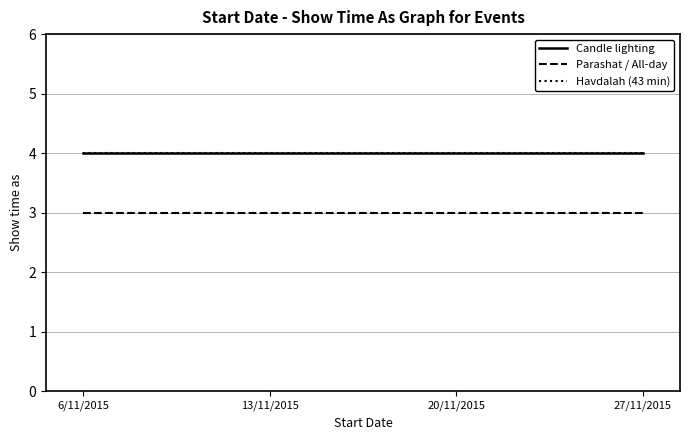

What is the label of the 3rd point from the left?

20/11/2015